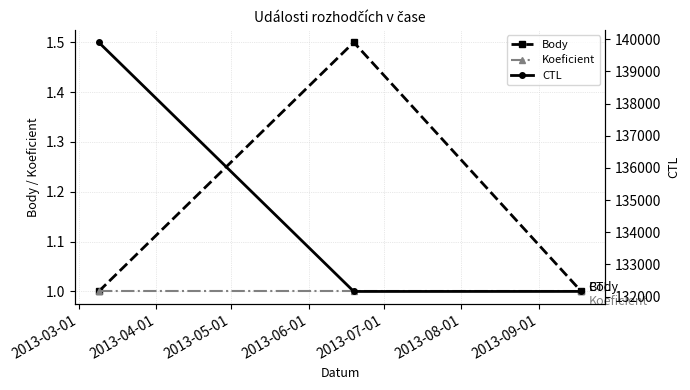

What is the value of the Koeficient point at the 3rd from the left?

1.0